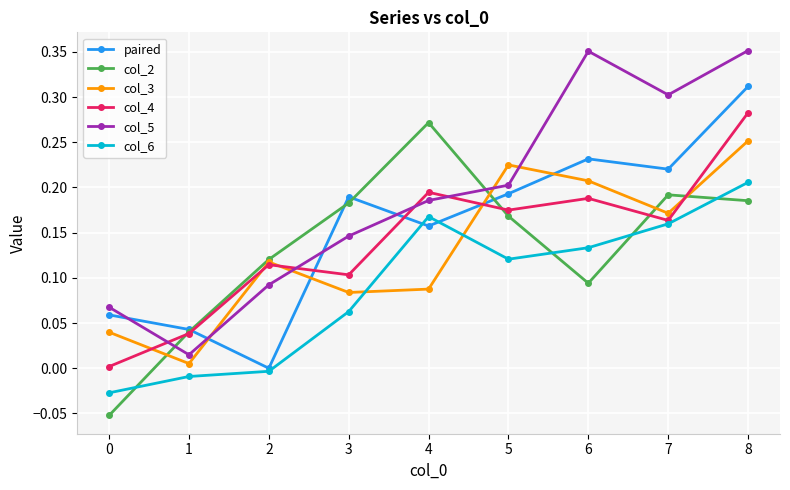

The col_5 series shows 0.1 at 0. True or false?

True